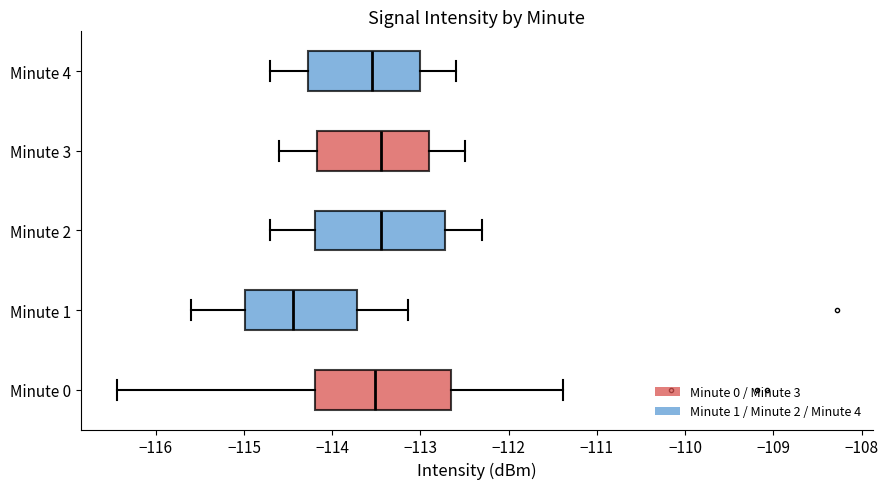

Reading bottom to top, read every box against the x-axis: the position of its median line, the range the box covers, and the ends of its whiskers. The values are not printed on the chart, so give them approximately, as read against the axis.

Minute 0: median -113.5, box -114.2 to -112.7, whiskers -116.4 to -111.4
Minute 1: median -114.4, box -115.0 to -113.7, whiskers -115.6 to -113.1
Minute 2: median -113.4, box -114.2 to -112.7, whiskers -114.7 to -112.3
Minute 3: median -113.4, box -114.2 to -112.9, whiskers -114.6 to -112.5
Minute 4: median -113.5, box -114.3 to -113.0, whiskers -114.7 to -112.6